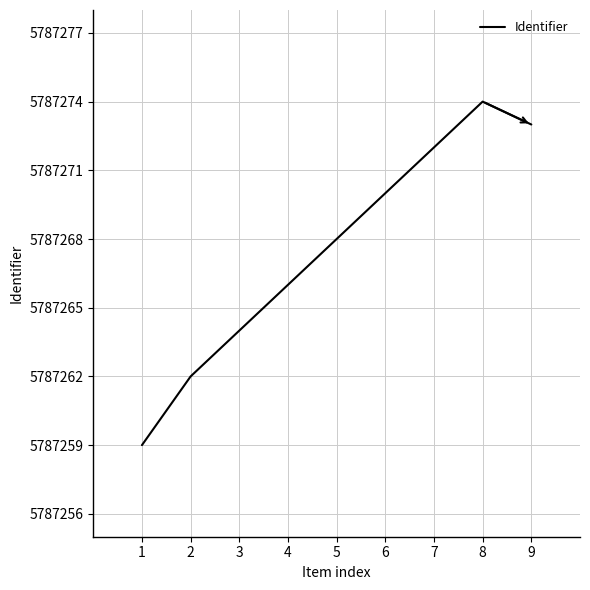

How many lines are shown in the chart?

1